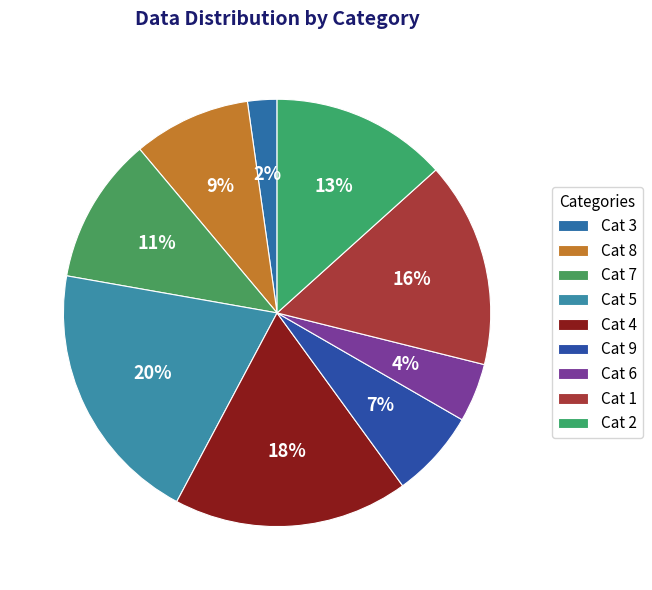

Count the number of slices in the pie.

9